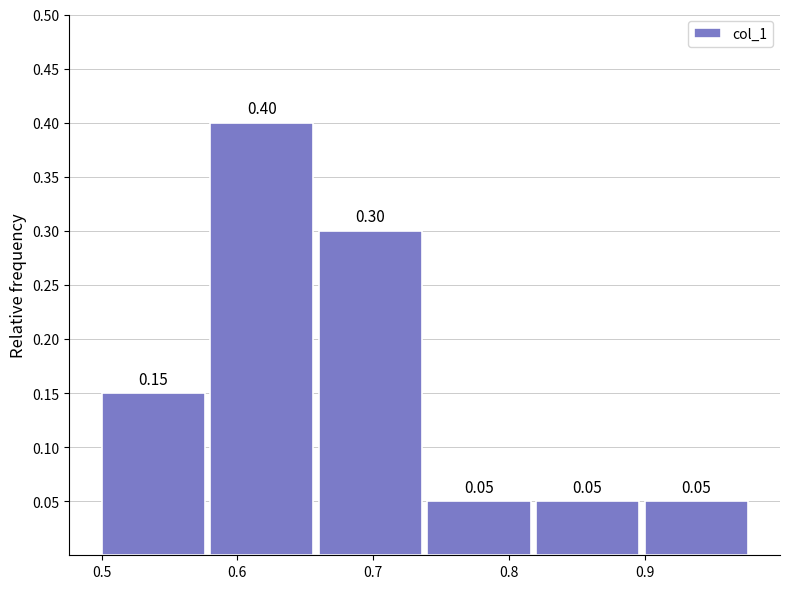

What is the height of the bar covering 0.50 to 0.58 on the x-axis?

0.15